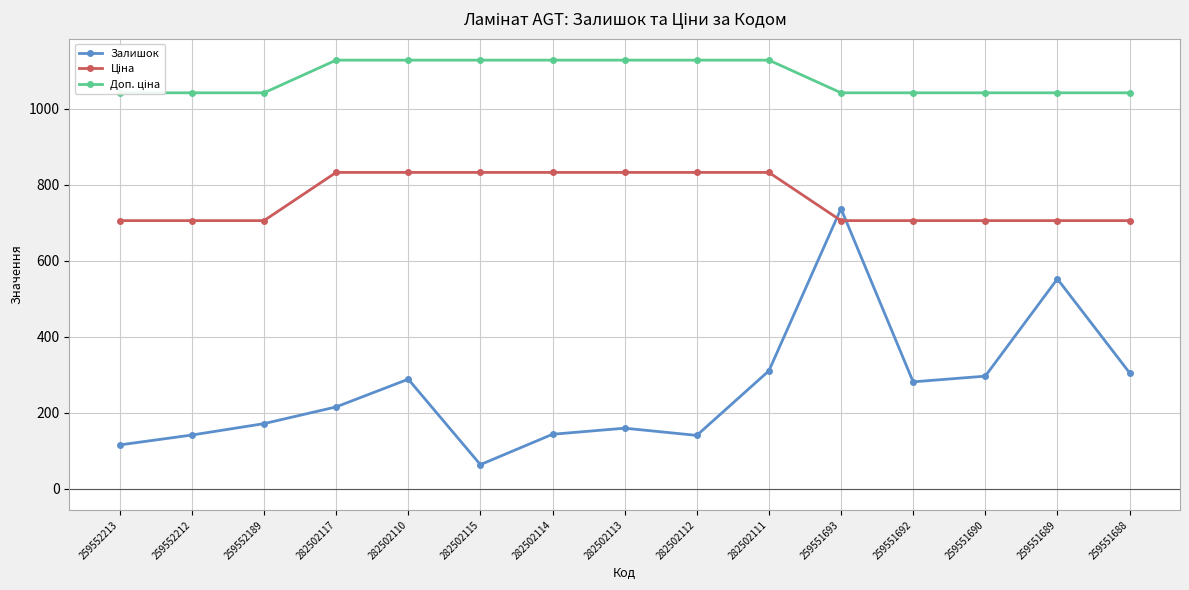

How many lines are shown in the chart?

3